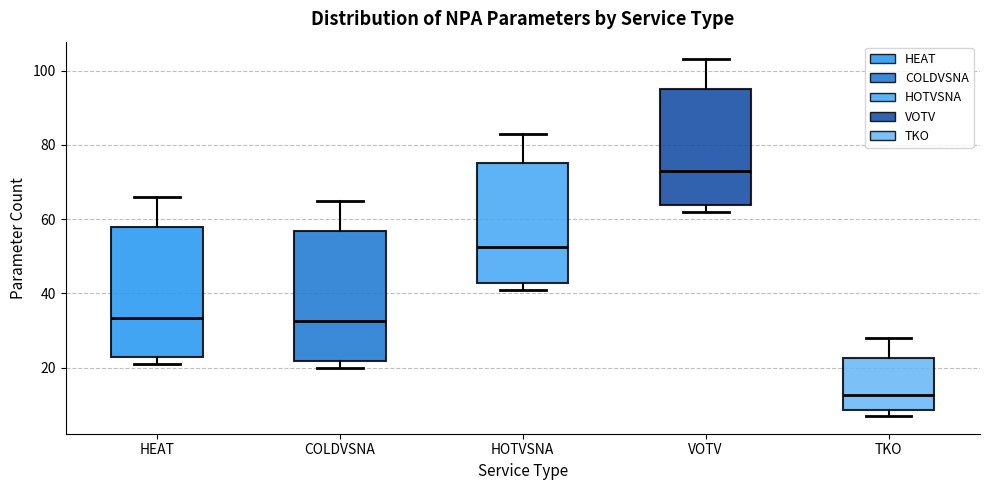

Where is the lower edge of the box for VOTV on the y-axis? The values are not printed on the chart, so give them approximately, as read against the axis.

64